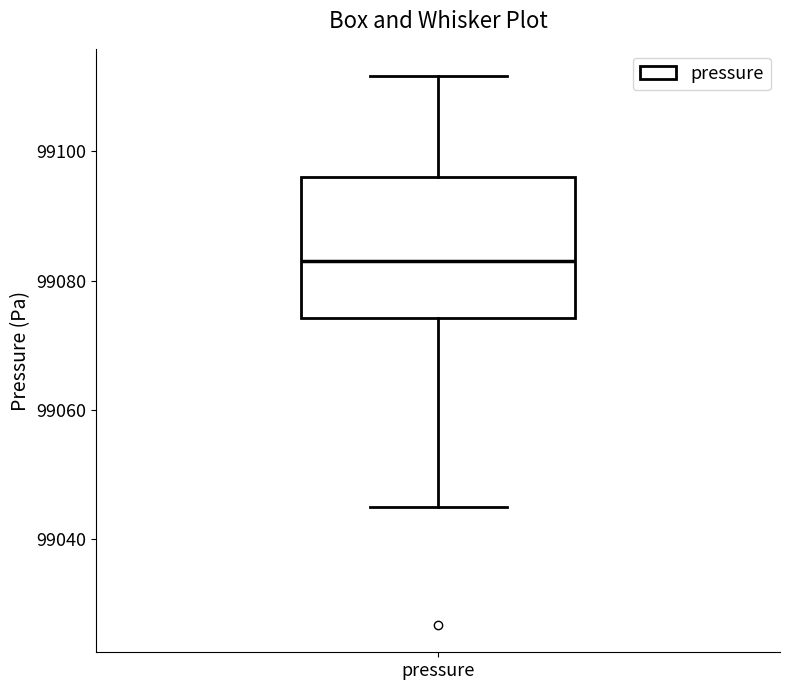

Where does the upper whisker of the box for pressure end on the y-axis? The values are not printed on the chart, so give them approximately, as read against the axis.

99112